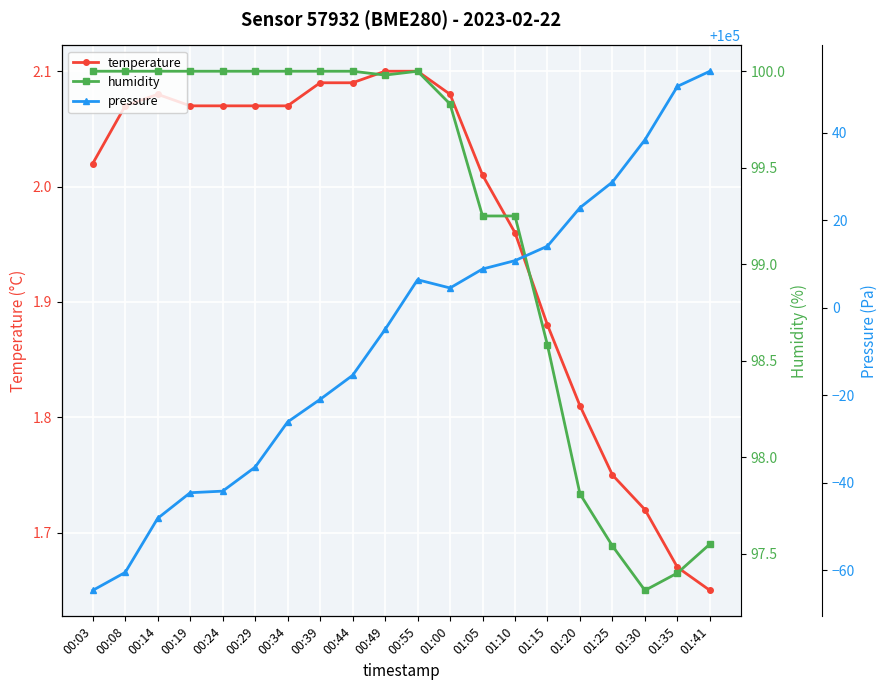

What is the total value across all series at 00:19?

100059.8